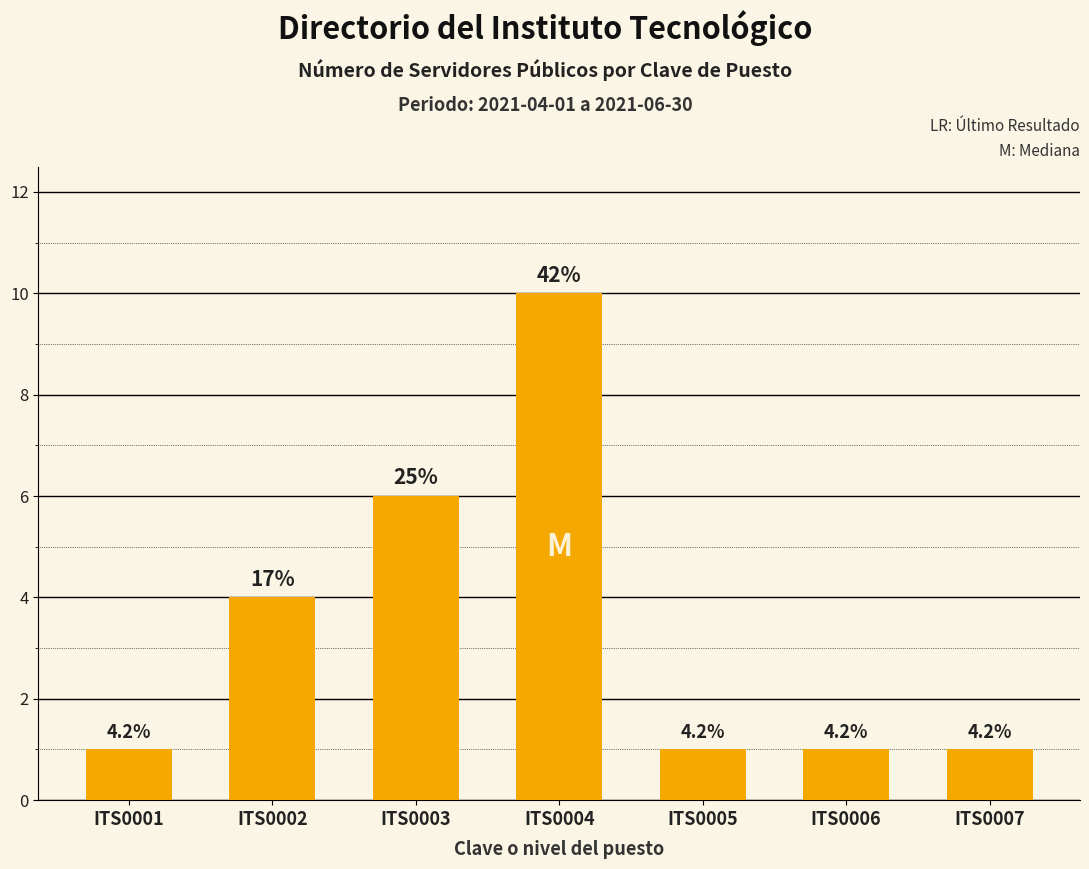

Where is the data nearest to the value 5?

ITS0002